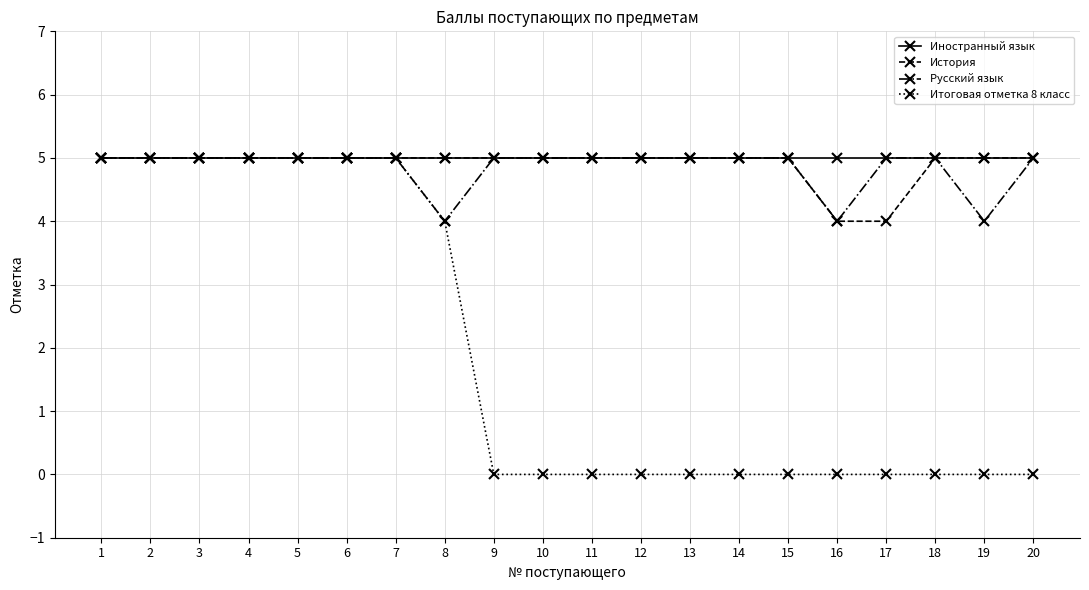

How many categories are shown in the chart?

20